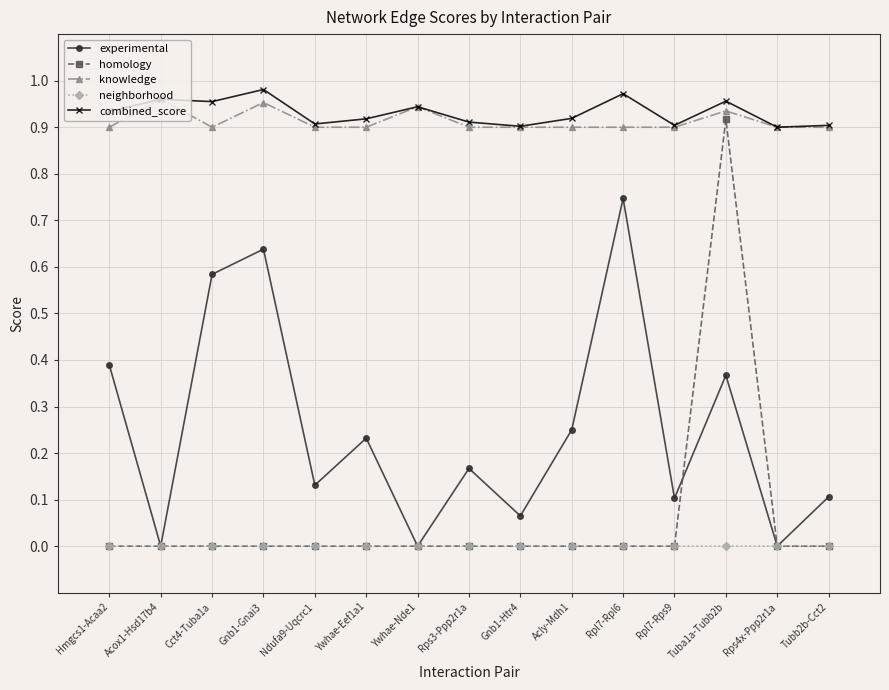

At which label does homology reach its peak?

Tuba1a-Tubb2b